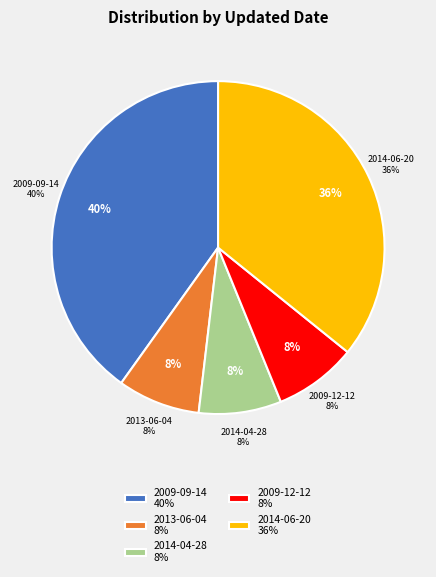

Is 2014-06-20 the majority of the pie?

No